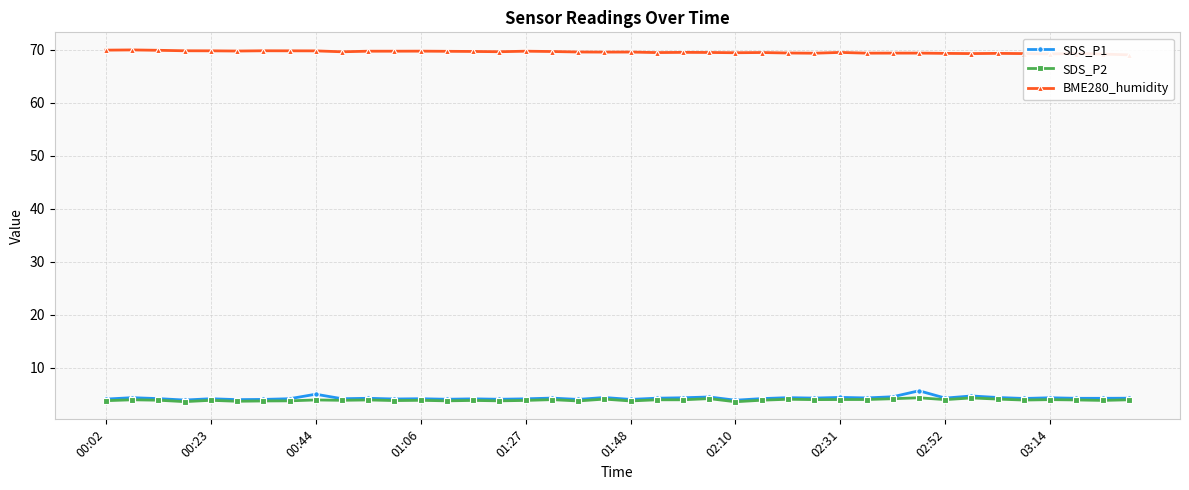

What is the minimum value for SDS_P2?

3.6